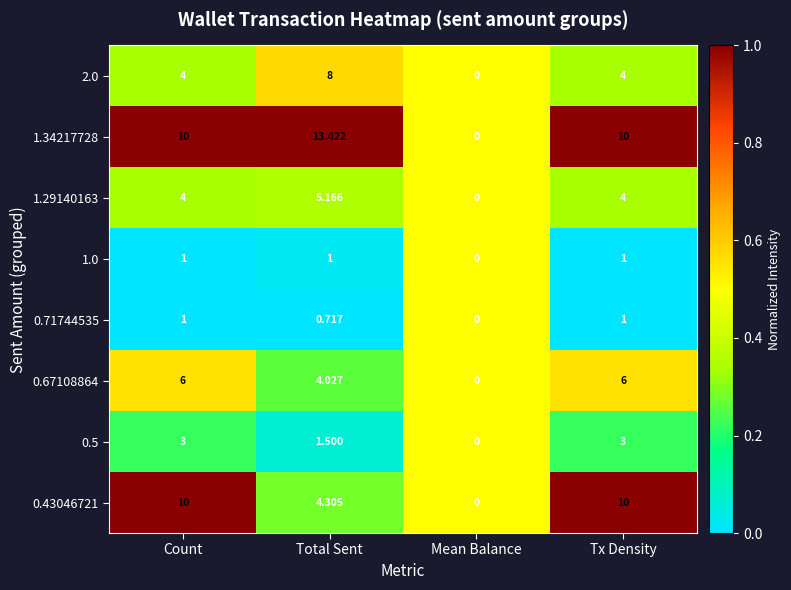

What is the greatest value displayed?

13.4